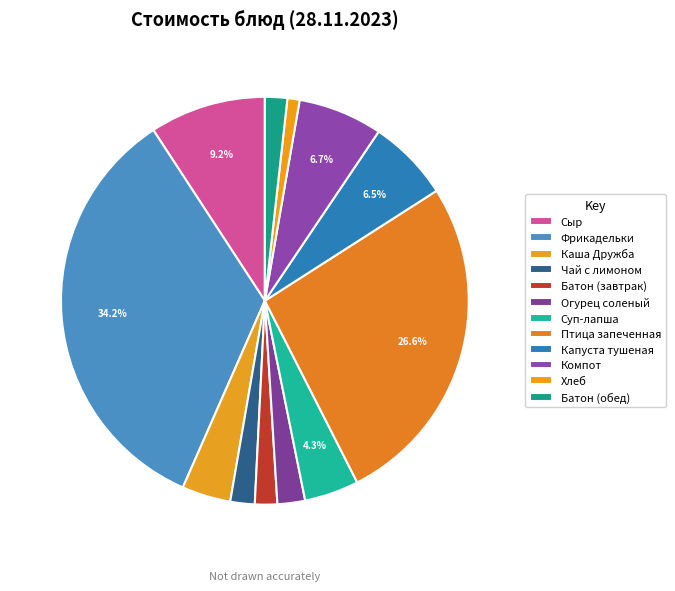

Which category has the biggest portion of the pie?

Фрикадельки